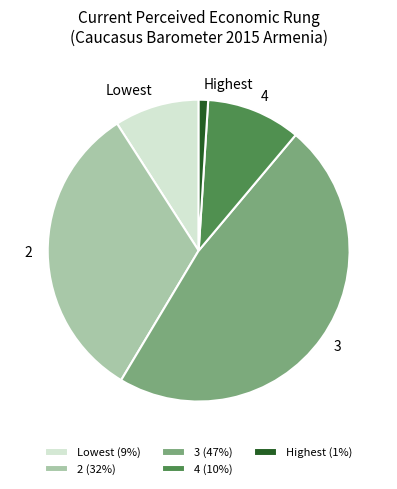

How many slices are in this pie chart?

5